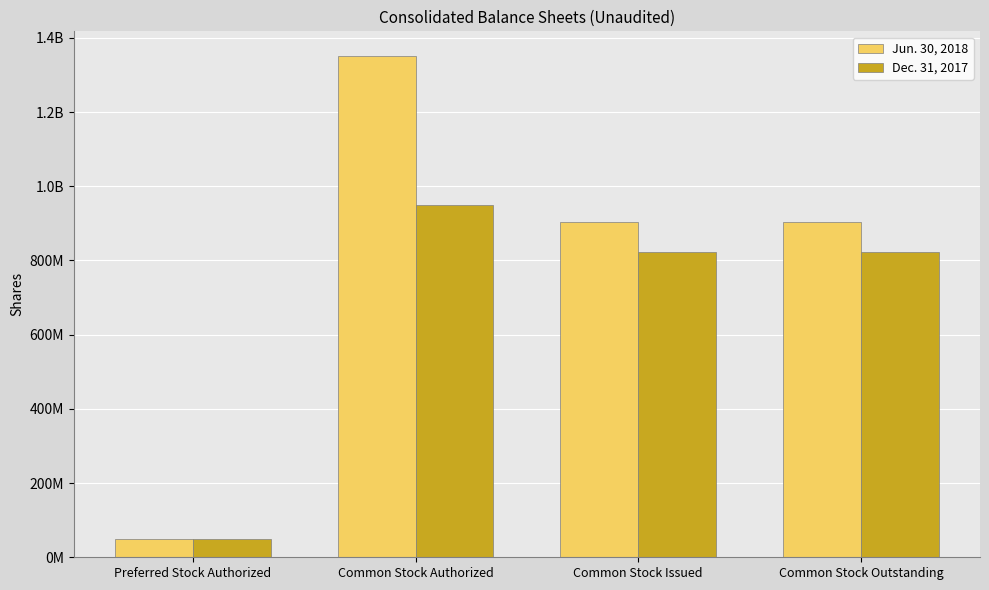

What value does the Dec. 31, 2017 series have at Common Stock Authorized, to the nearest 100?

950000000